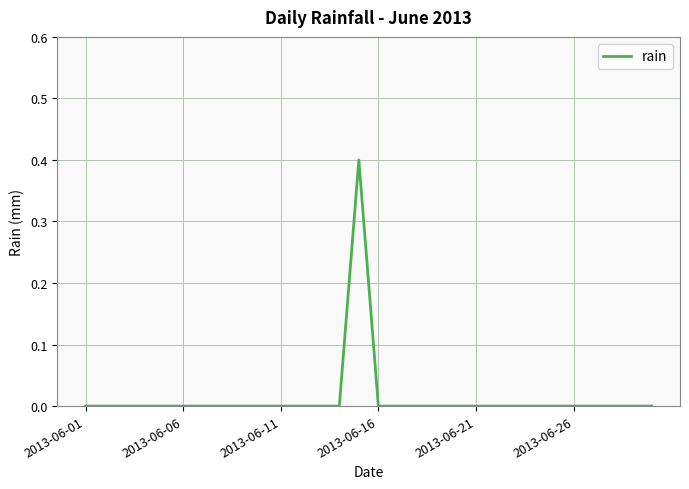

What is the maximum value shown in the chart?

0.4